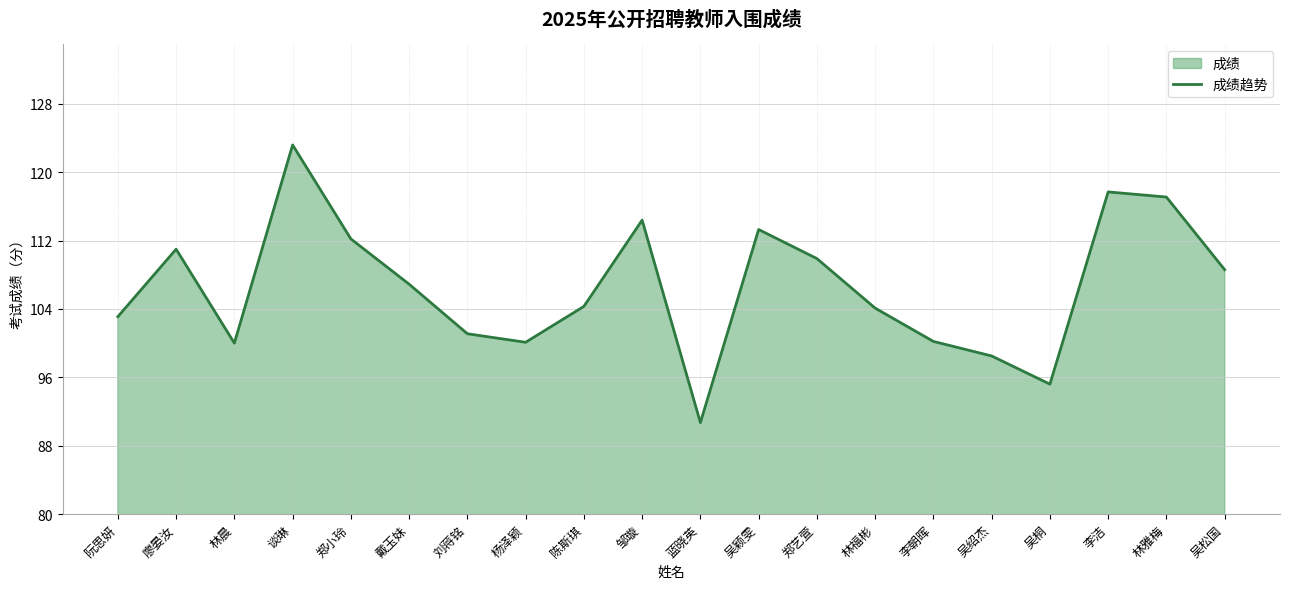

Rank the categories by value from highest to lowest.

谈琳, 李洁, 林雅梅, 邹璇, 吴颖雯, 郑小玲, 廖晏汝, 郑艺萱, 吴松国, 戴玉妹, 陈斯琪, 林福彬, 阮思妍, 刘蒋铭, 李朝晖, 杨泽颖, 林晨, 吴绍杰, 吴桐, 蓝晓英